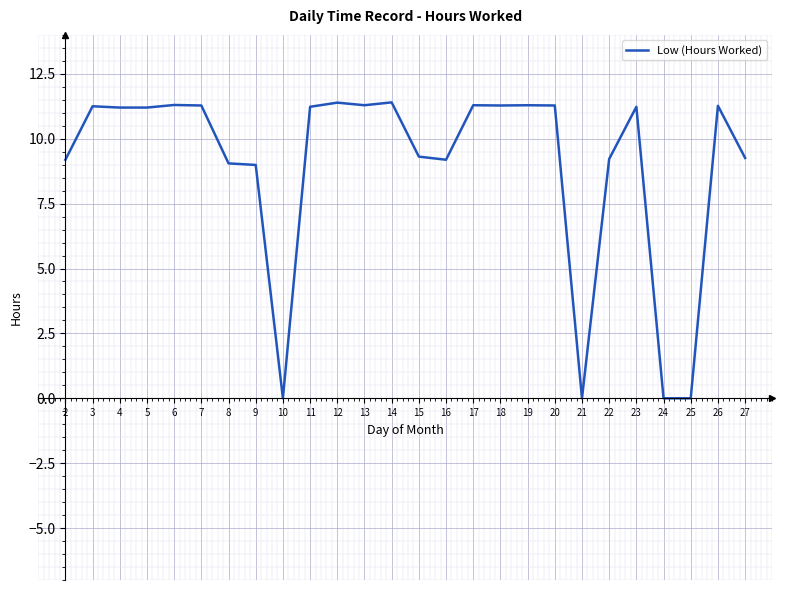

What is the greatest value displayed?

11.4